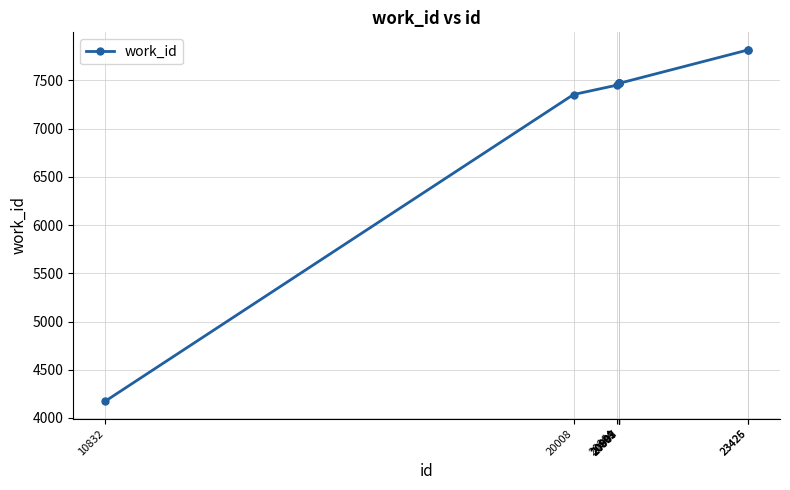

True or false: the data shows 2933 at 20899.

False